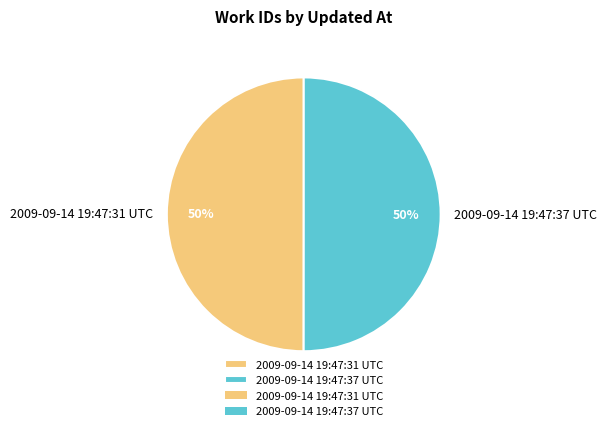

Approximately how many times larger is the value at 2009-09-14 19:47:37 UTC compared to 2009-09-14 19:47:31 UTC?

1.0